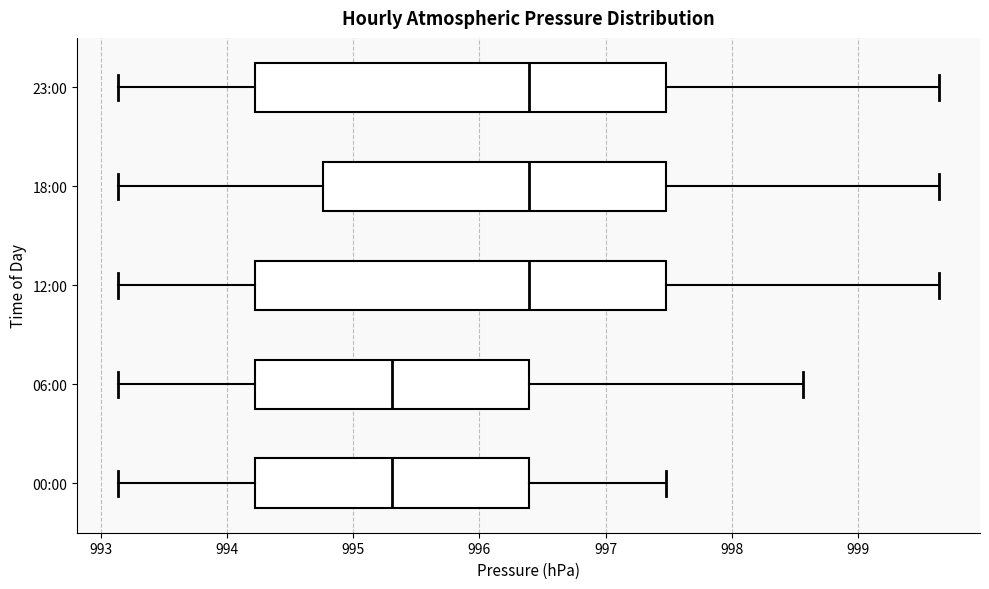

Reading bottom to top, read every box against the x-axis: the position of its median line, the range the box covers, and the ends of its whiskers. The values are not printed on the chart, so give them approximately, as read against the axis.

00:00: median 995.3, box 994.2 to 996.4, whiskers 993.1 to 997.5
06:00: median 995.3, box 994.2 to 996.4, whiskers 993.1 to 998.6
12:00: median 996.4, box 994.2 to 997.5, whiskers 993.1 to 999.6
18:00: median 996.4, box 994.8 to 997.5, whiskers 993.1 to 999.6
23:00: median 996.4, box 994.2 to 997.5, whiskers 993.1 to 999.6